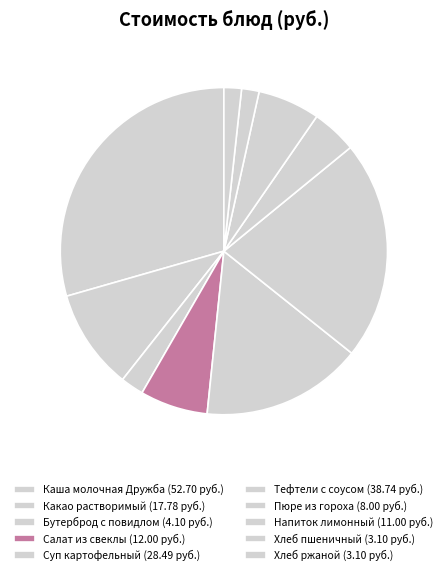

Does Суп картофельный account for over 50% of the chart?

No